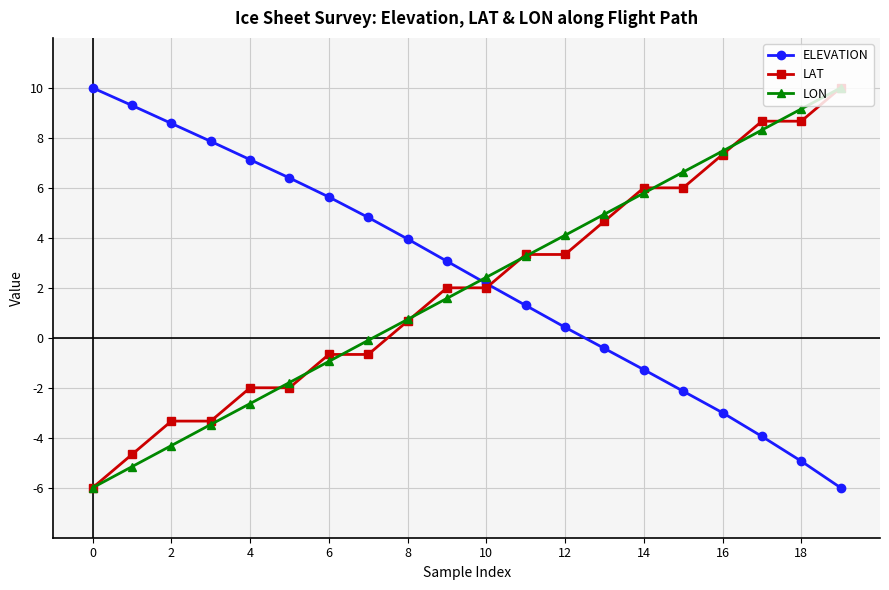

How many times do ELEVATION and LON cross each other?

1